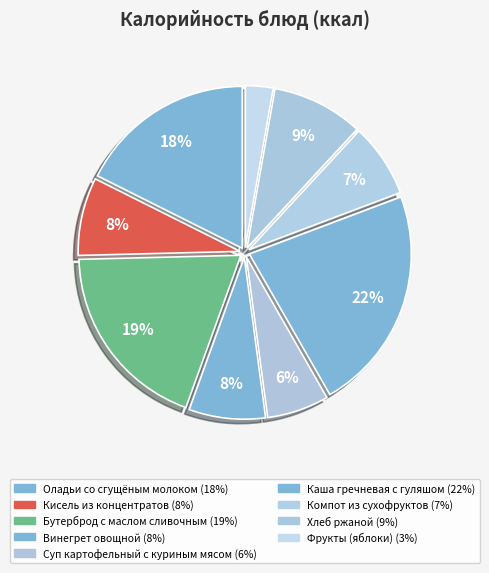

The Винегрет овощной slice represents 8% of the pie. True or false?

True